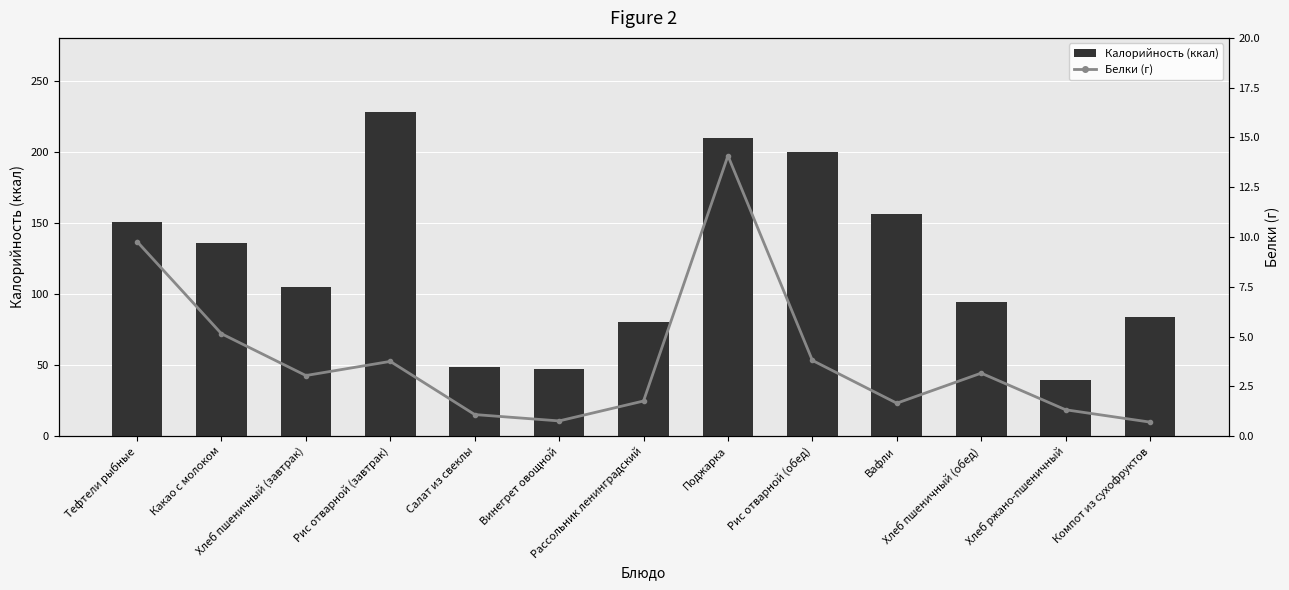

Read the Белки (г) value at Рис отварной (обед).

3.8